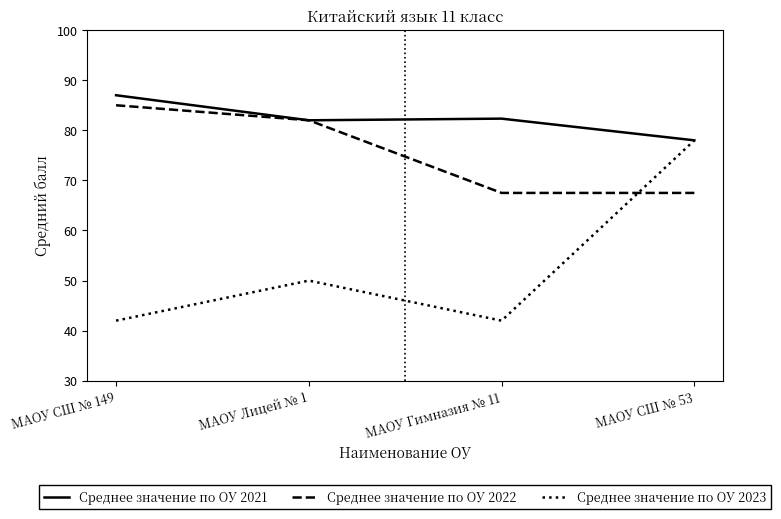

At which category is the sum across all series the highest?

МАОУ СШ № 53